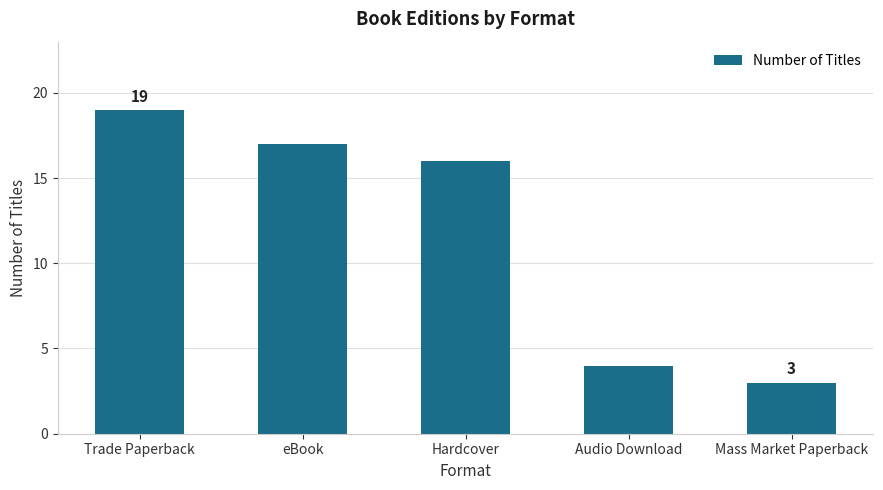

List the labels in order of value, smallest first.

Mass Market Paperback, Audio Download, Hardcover, eBook, Trade Paperback